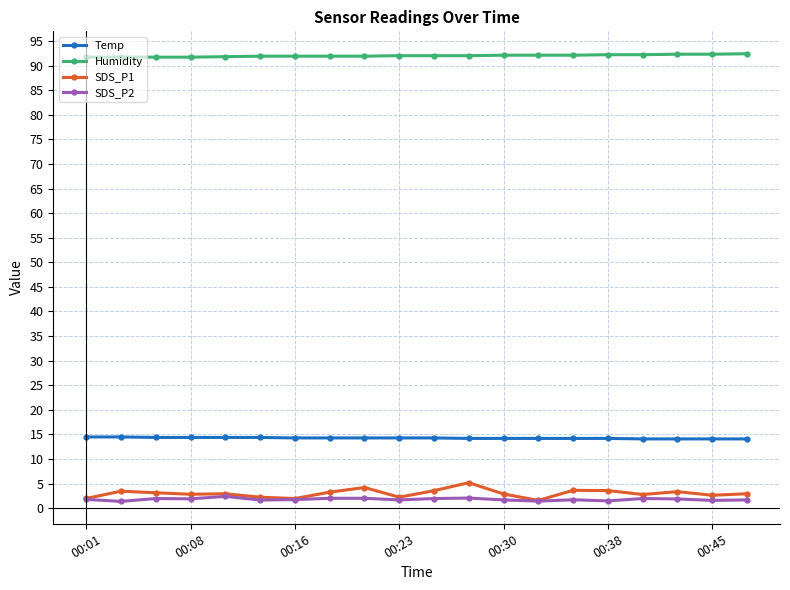

What is the value of the Humidity point at the 1st from the left?

91.7